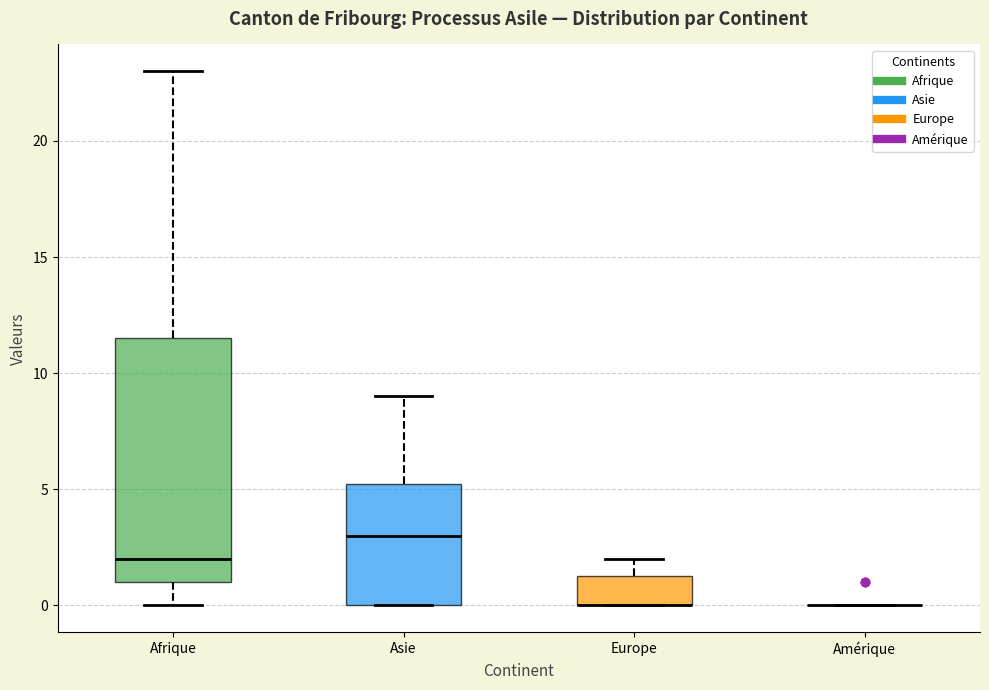

Reading left to right, read every box against the y-axis: the position of its median line, the range the box covers, and the ends of its whiskers. The values are not printed on the chart, so give them approximately, as read against the axis.

Afrique: median 2.0, box 1.0 to 11.5, whiskers 0.0 to 23.0
Asie: median 3.0, box 0.0 to 5.5, whiskers 0.0 to 9.0
Europe: median 0.0 (drawn on the box's lower edge), box 0.0 to 1.5, whiskers 0.0 to 2.0
Amérique: box collapsed to a line at 0.0, whiskers 0.0 to 0.0